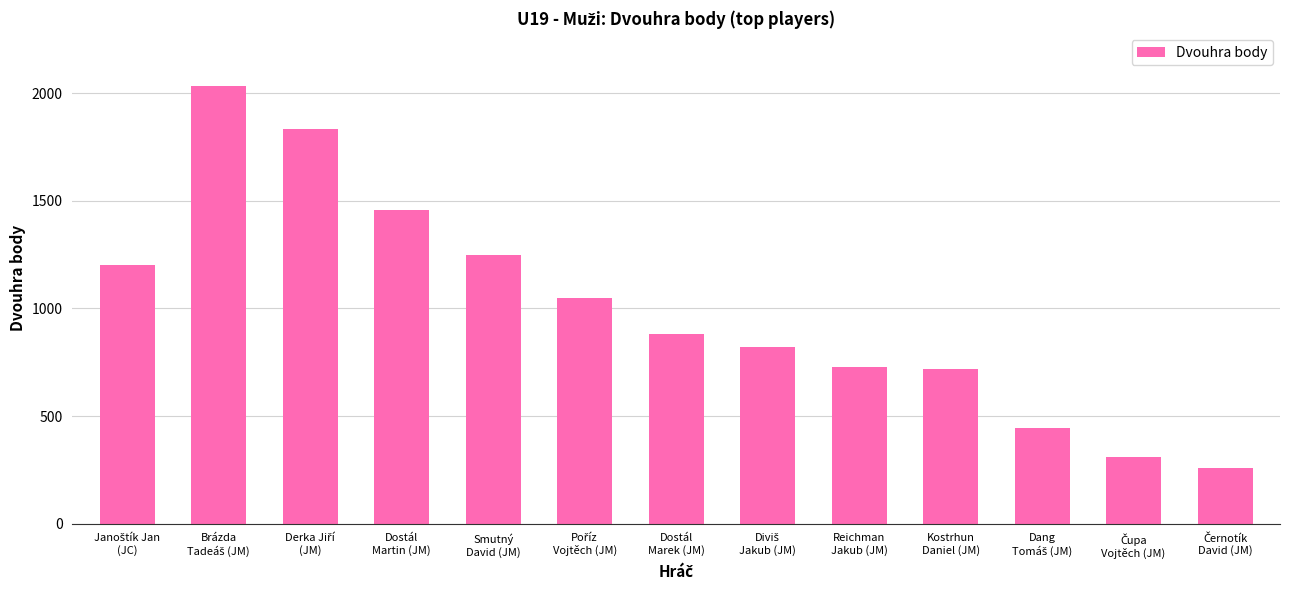

What is the minimum value shown in the chart?

260